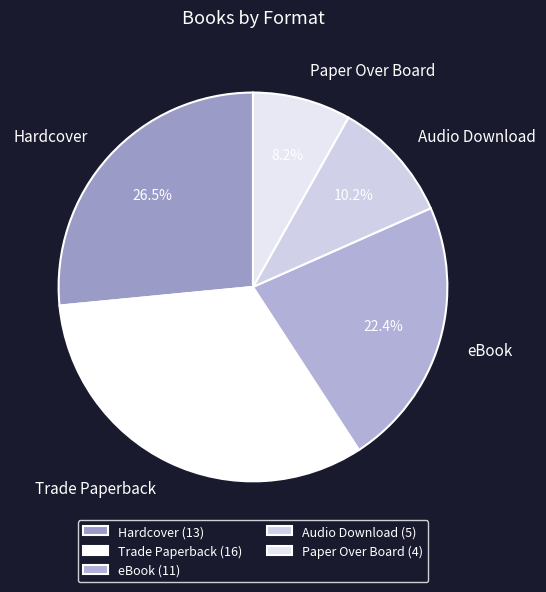

Which slice is the smallest?

Paper Over Board